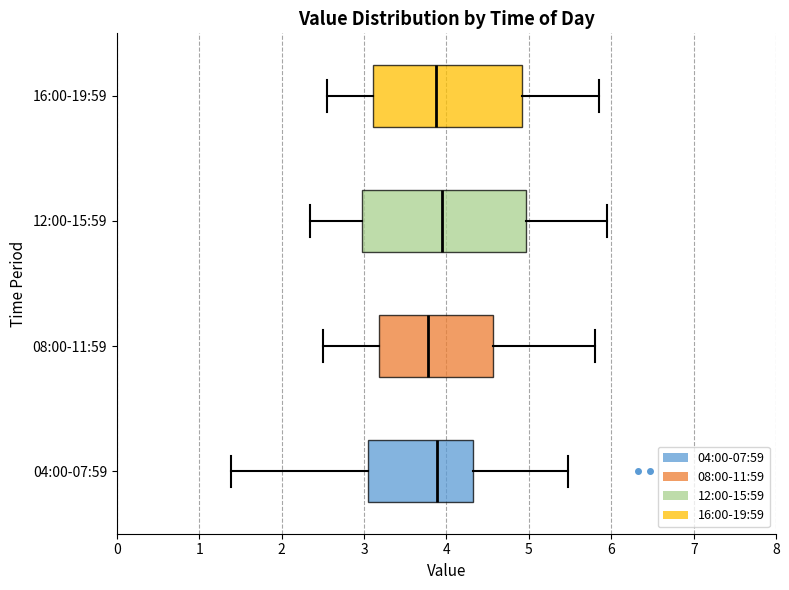

Which box is the widest, from its left edge to its right edge?

12:00-15:59